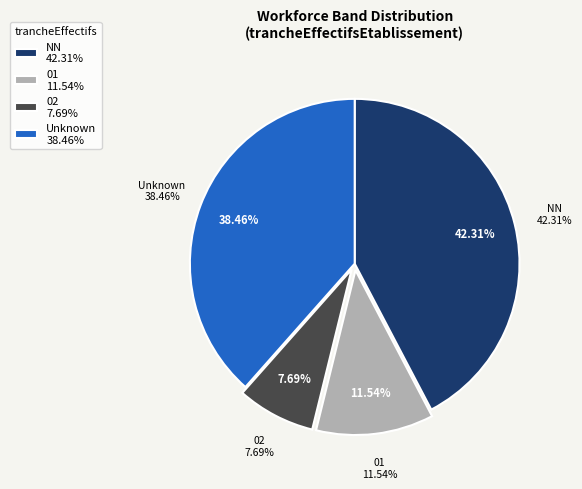

Is it true that 02 is 13% of the pie?

False